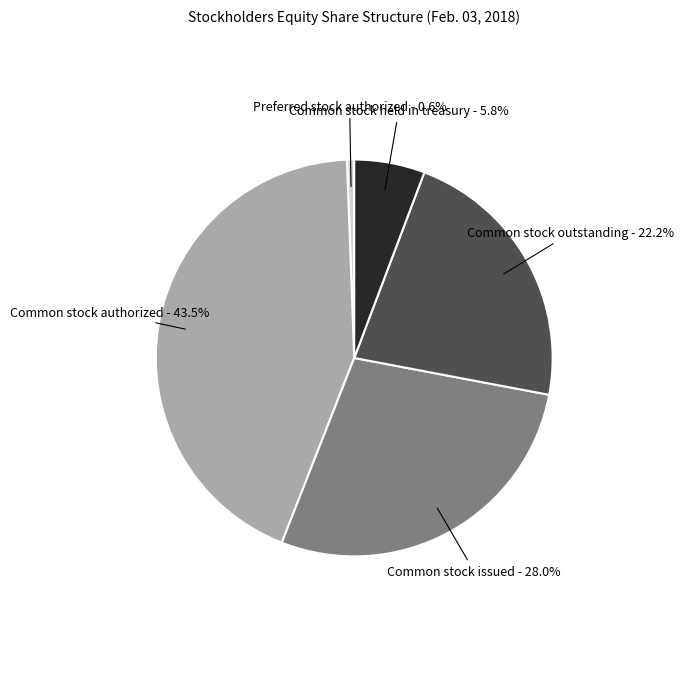

Between Common stock outstanding and Common stock held in treasury, which is larger?

Common stock outstanding